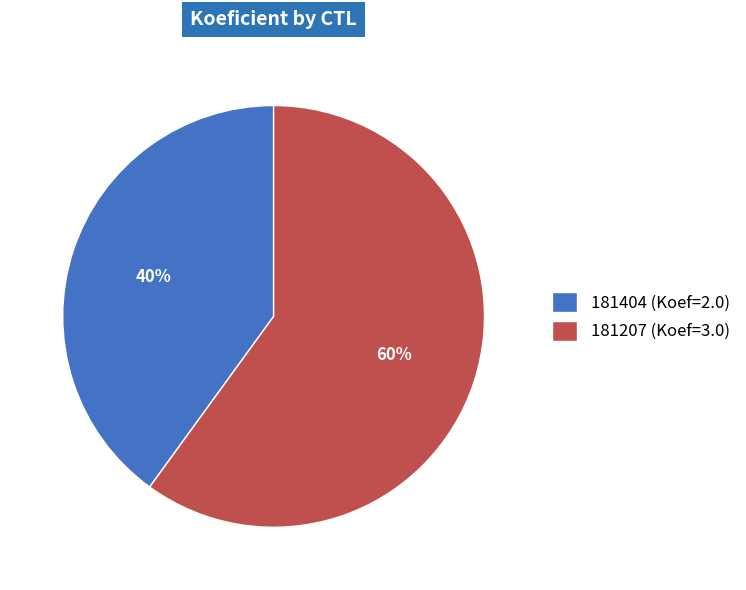

Which category has the smallest portion of the pie?

181404